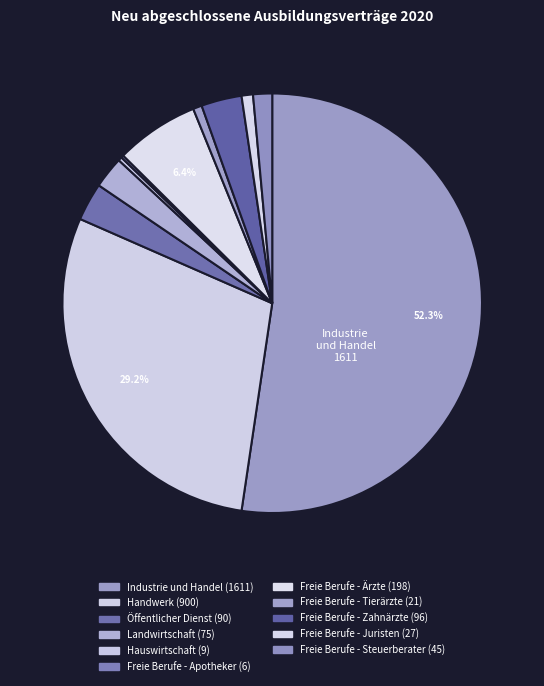

The Freie Berufe - Tierärzte slice represents 10% of the pie. True or false?

False